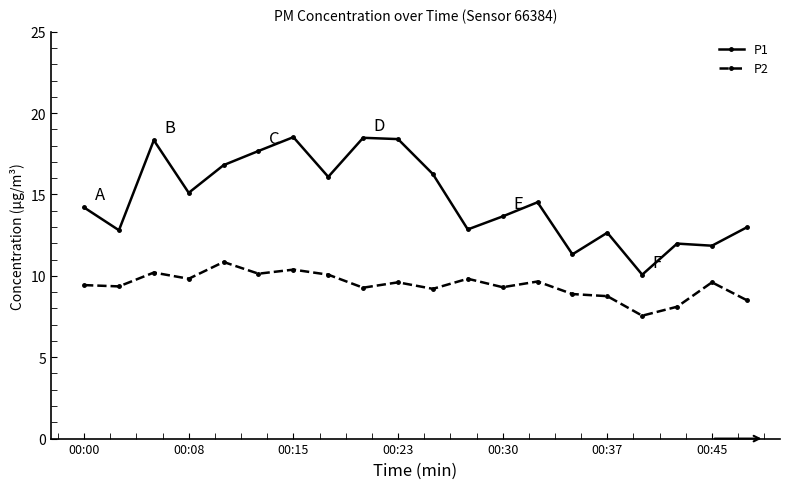

Rank the series by their average value, from highest to lowest.

P1, P2